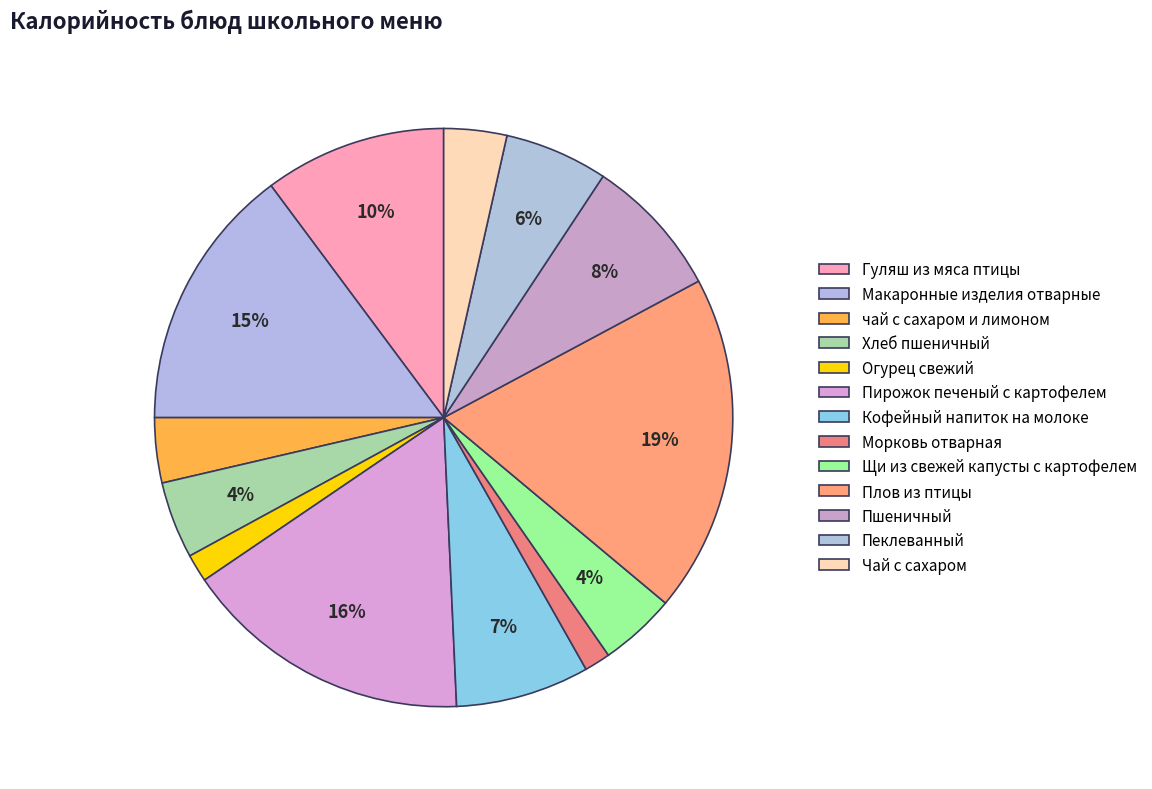

To the nearest percent, what percentage of the pie is Пеклеванный?

6%